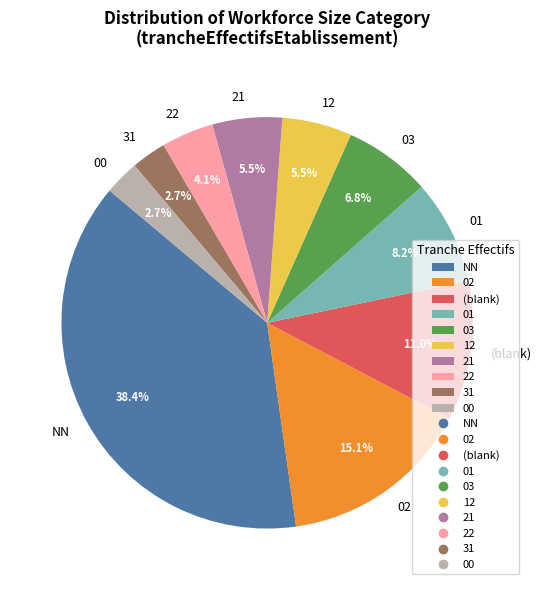

Is it true that 00 is 11% of the pie?

False